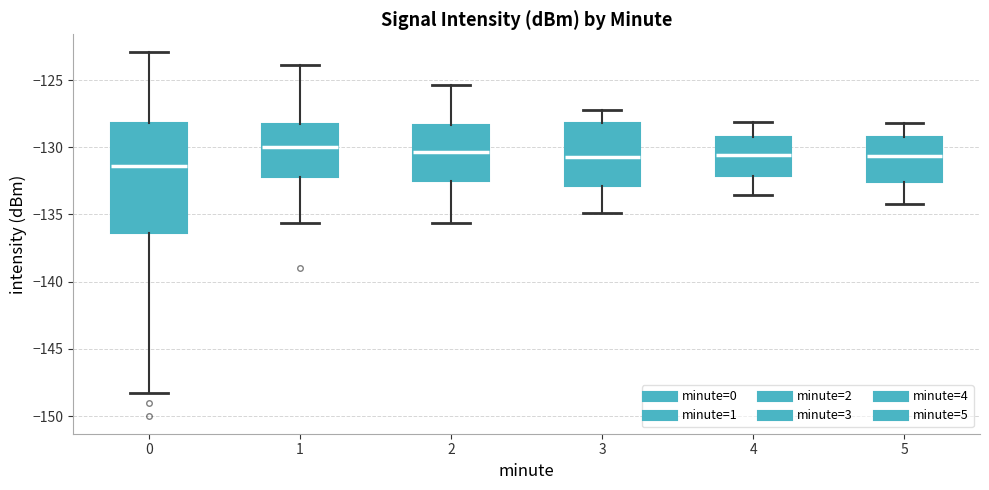

Reading left to right, read every box against the y-axis: the position of its median line, the range the box covers, and the ends of its whiskers. The values are not printed on the chart, so give them approximately, as read against the axis.

0: median -131.5, box -136.5 to -128.0, whiskers -148.5 to -123.0
1: median -130.0, box -132.0 to -128.5, whiskers -135.5 to -124.0
2: median -130.5, box -132.5 to -128.5, whiskers -135.5 to -125.5
3: median -130.5, box -133.0 to -128.0, whiskers -135.0 to -127.0
4: median -130.5, box -132.0 to -129.0, whiskers -133.5 to -128.0
5: median -130.5, box -132.5 to -129.0, whiskers -134.0 to -128.0